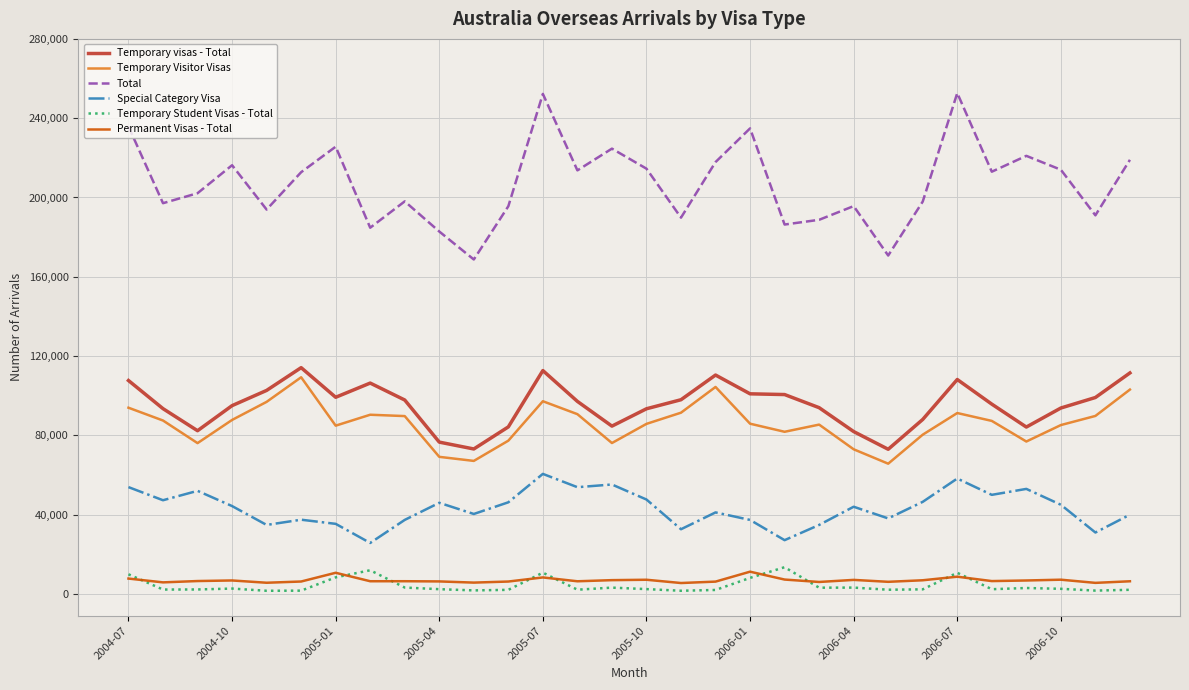

What is the maximum value for Temporary Visitor Visas?

109310